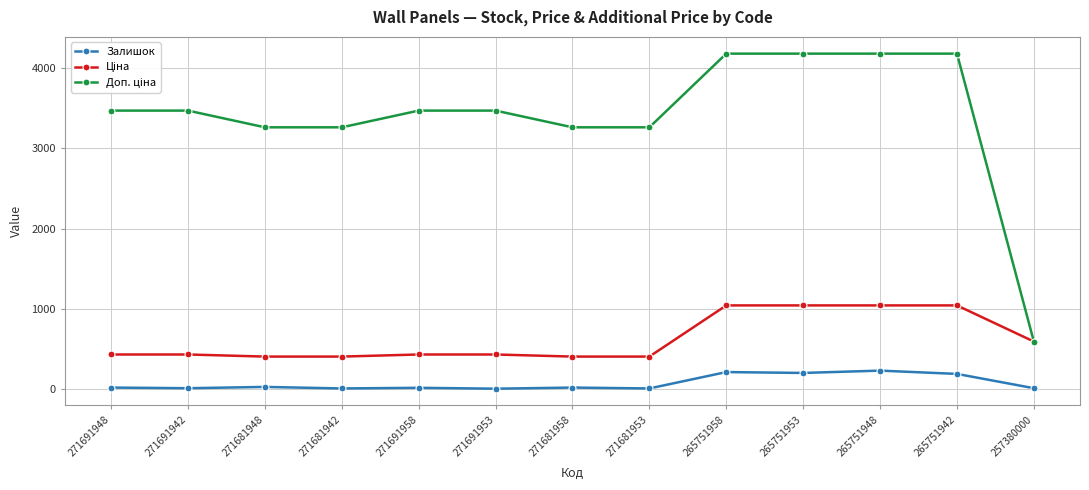

What is the greatest value displayed?

4179.3